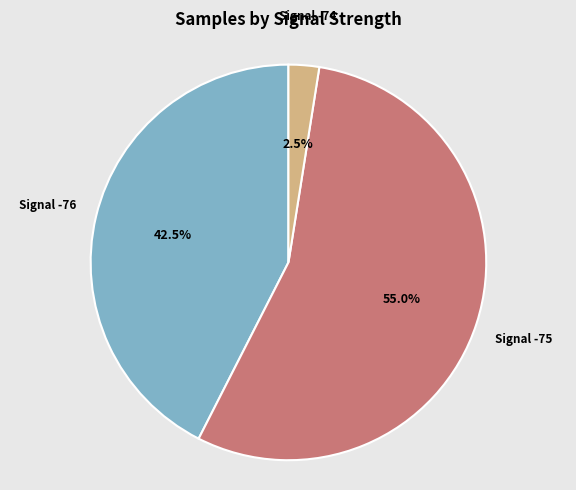

Is there a majority slice in this chart?

Yes